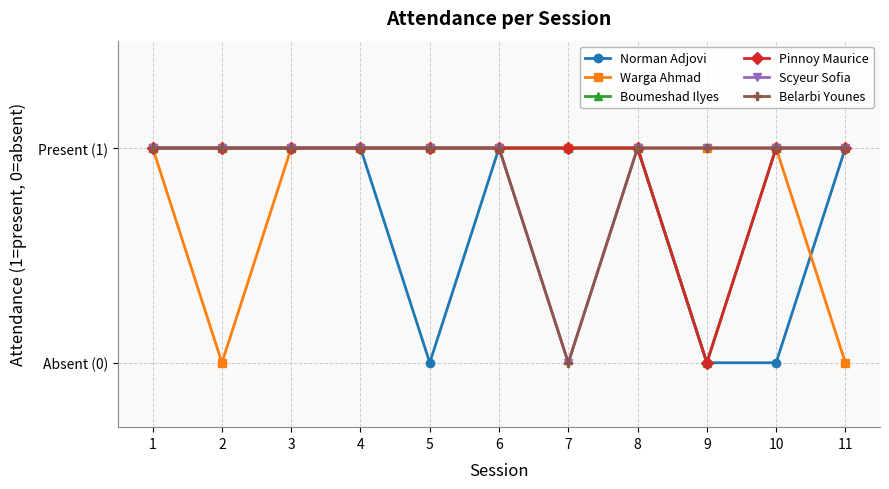

What is the average value of the Boumeshad Ilyes series?

1